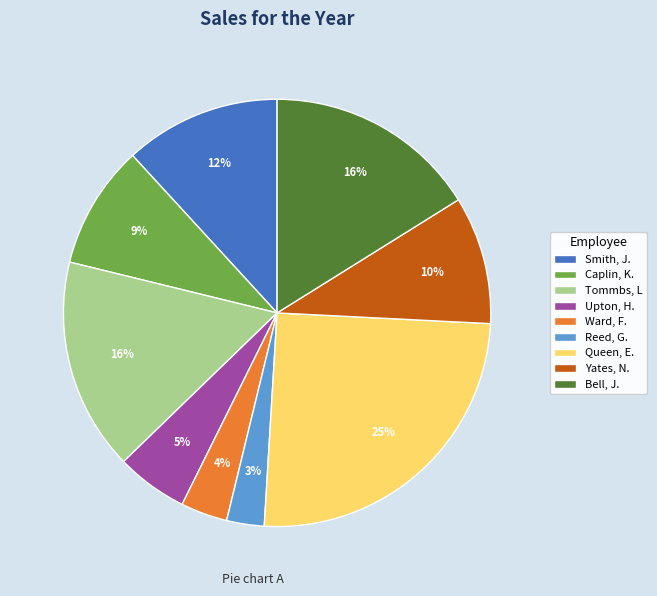

Which has a higher value, Queen, E. or Tommbs, L?

Queen, E.